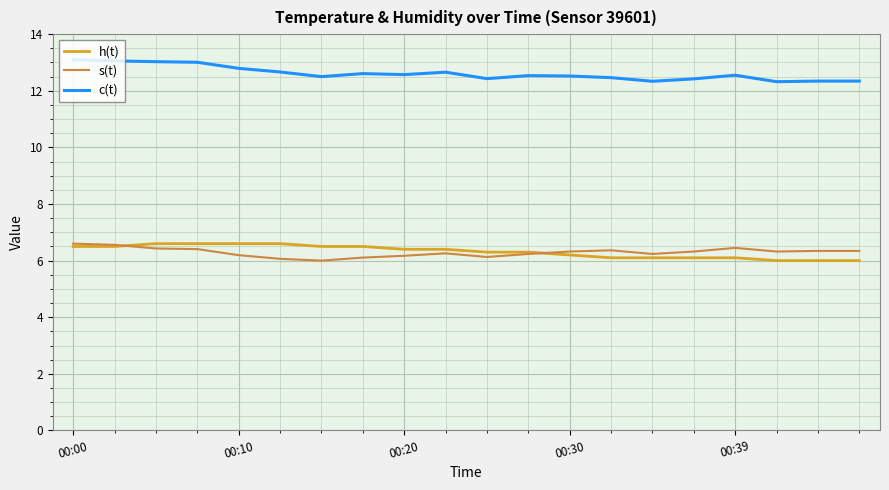

What is the highest value of the h(t) series?

6.6